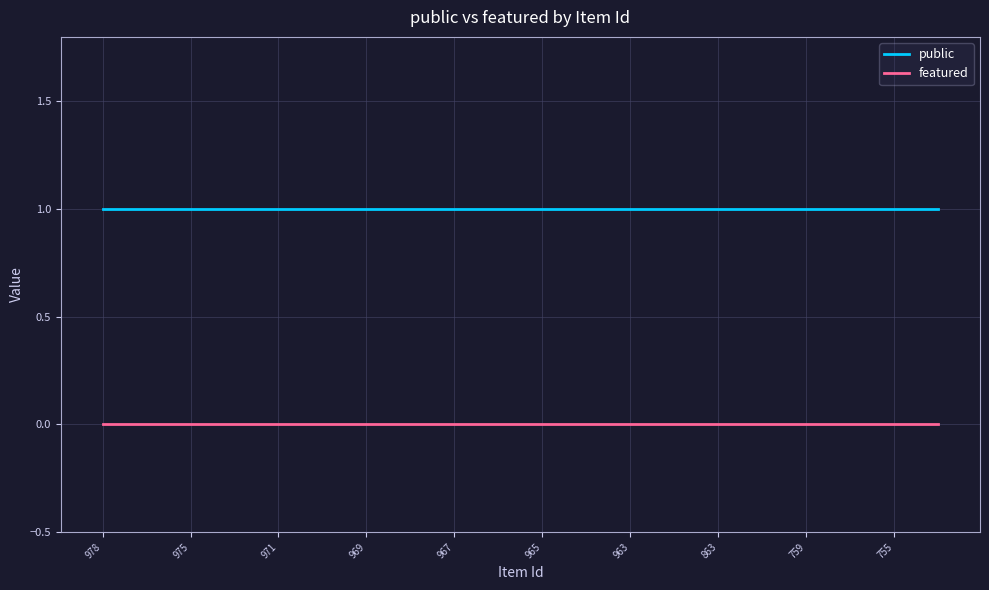

Which series has the largest total across all categories?

public